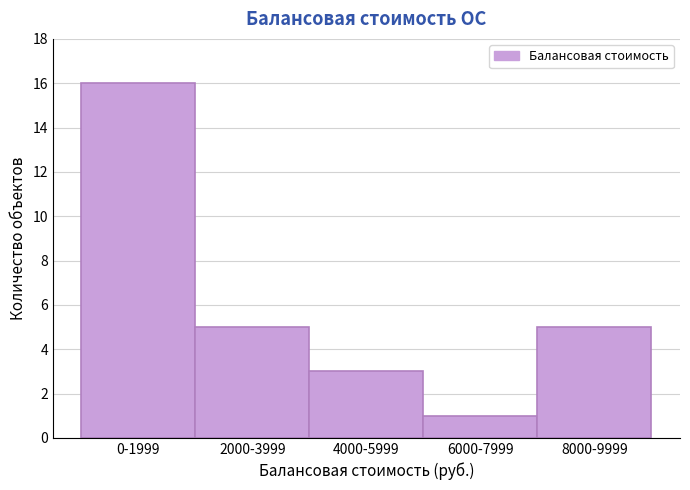

Reading left to right, what are all the values shown in this chart?

16	5	3	1	5